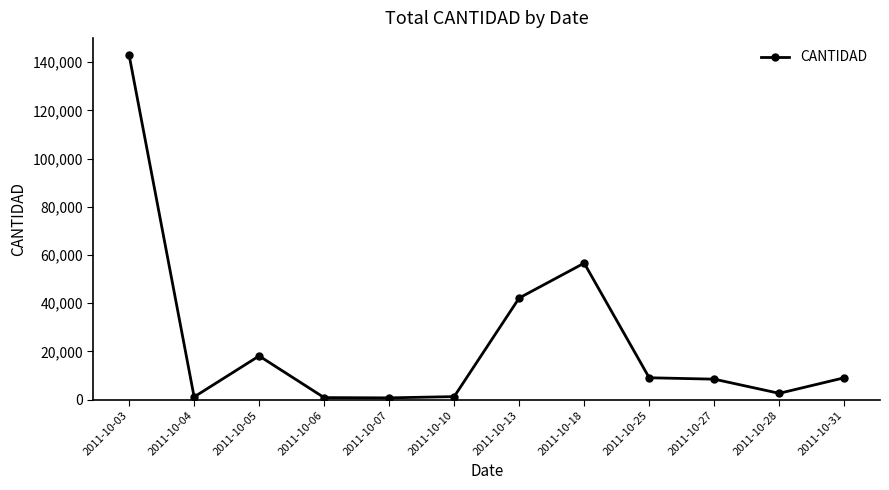

The value at 2011-10-05 is 9059.5. True or false?

False